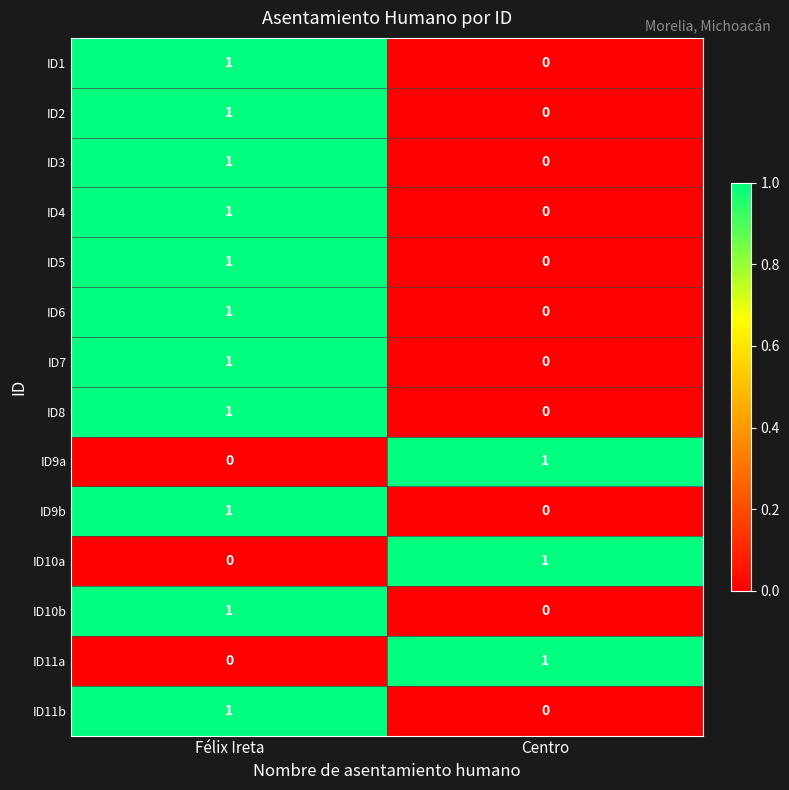

Which category has the lowest value in the ID10a series?

Félix Ireta